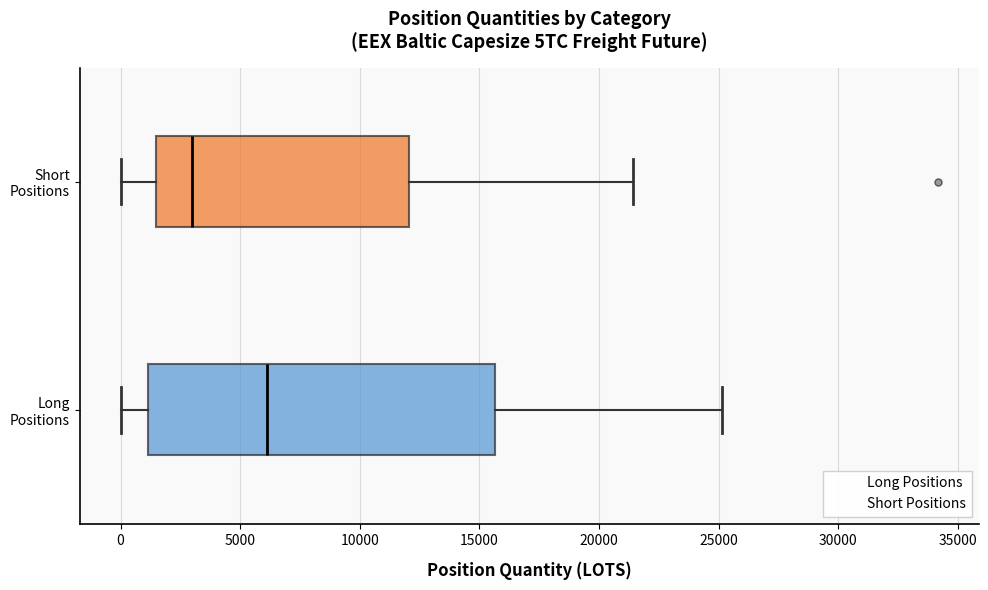

Reading bottom to top, read every box against the x-axis: the position of its median line, the range the box covers, and the ends of its whiskers. The values are not printed on the chart, so give them approximately, as read against the axis.

Long Positions: median 6000, box 1000 to 15500, whiskers 0 to 25000
Short Positions: median 3000, box 1500 to 12000, whiskers 0 to 21500